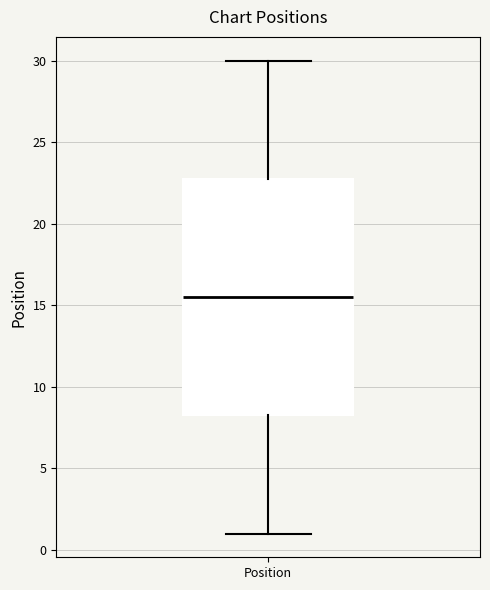

Where is the upper edge of the box for Position on the y-axis? The values are not printed on the chart, so give them approximately, as read against the axis.

23.0